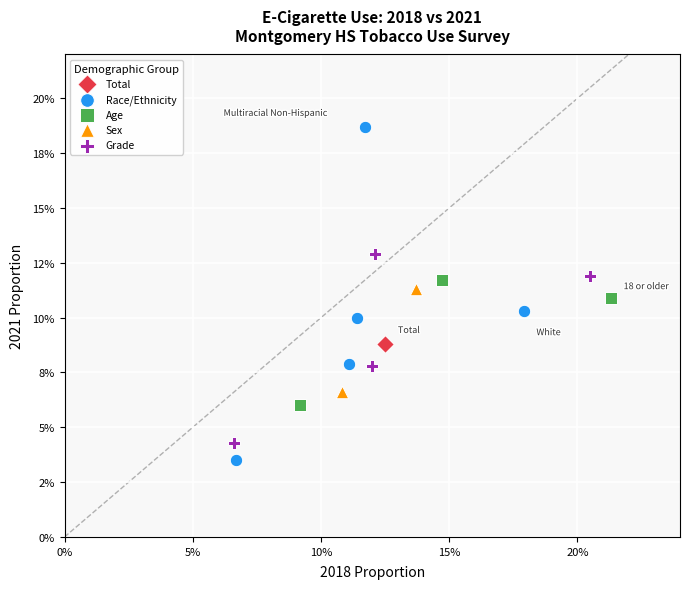

What are all the series names shown in the legend?

Total, Race/Ethnicity, Age, Sex, Grade